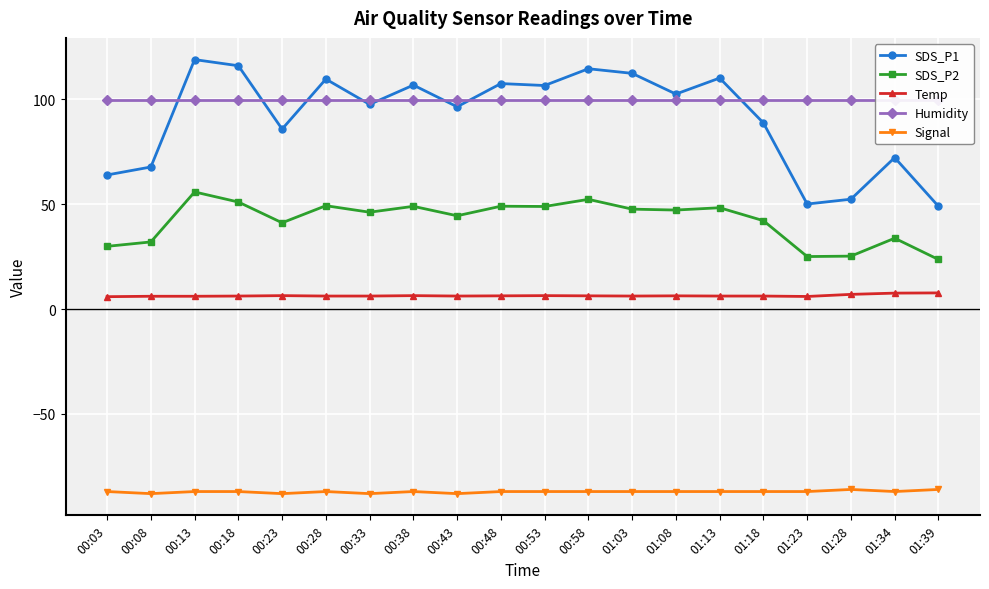

Where is the first local minimum for Signal?

00:08